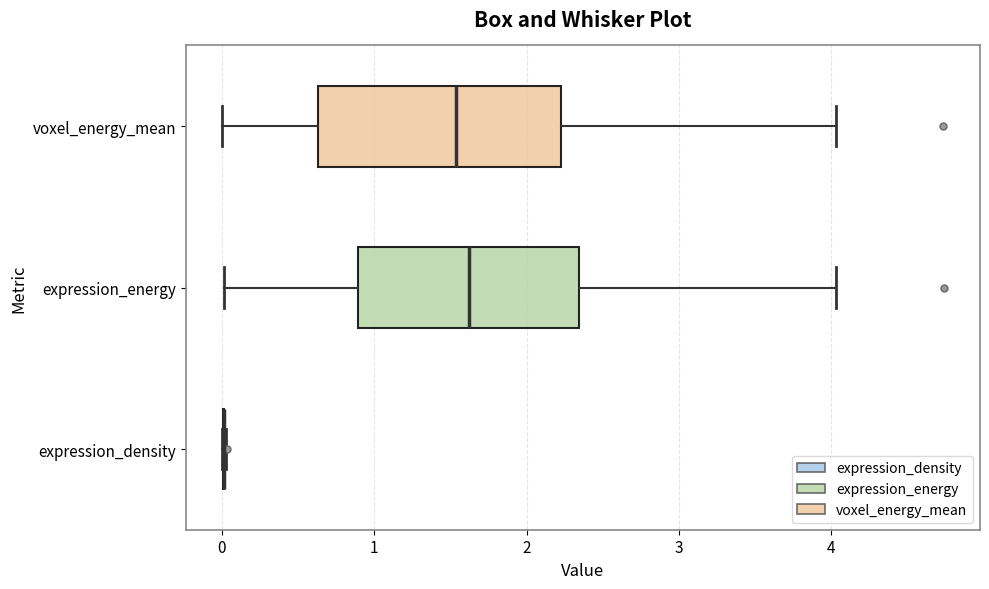

Reading bottom to top, transcribe this box plot: for each box, give where its median line is, the range the box spans, and where its two whiskers end, as read against the x-axis. The values are not printed on the chart, so give them approximately, as read against the axis.

expression_density: box collapsed to a line at 0.0, whiskers 0.0 to 0.0
expression_energy: median 1.6, box 0.9 to 2.3, whiskers 0.0 to 4.0
voxel_energy_mean: median 1.5, box 0.6 to 2.2, whiskers 0.0 to 4.0